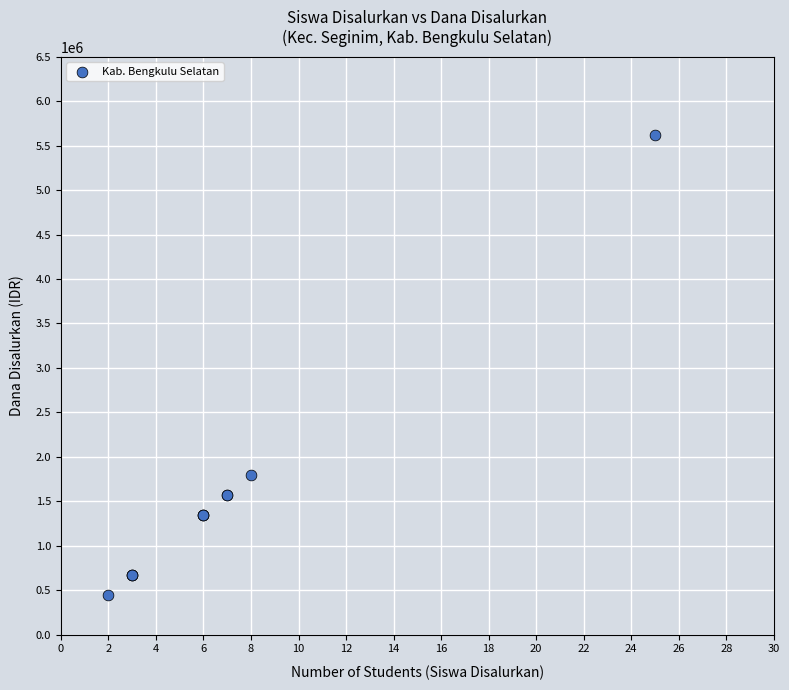

What Y value in the scatter plot is closest to 3037500?

1800000